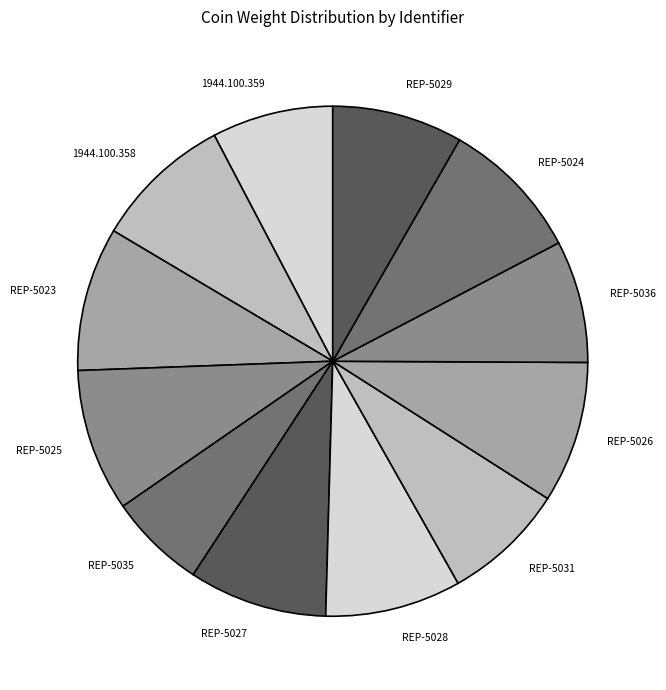

How many segments does this pie chart have?

12